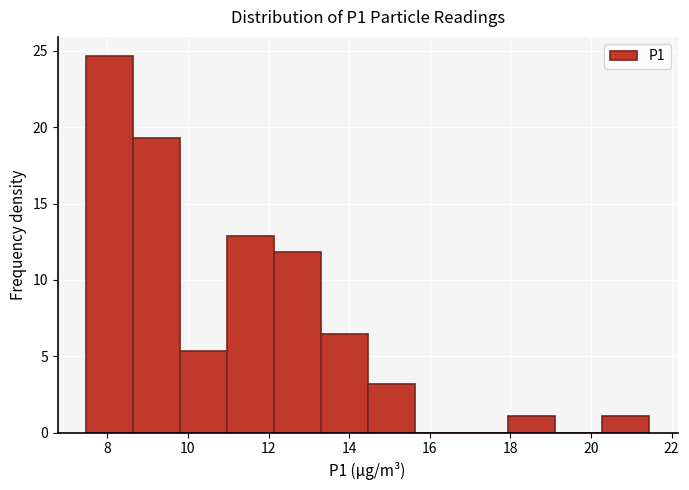

What is the height of the bar covering 13.2 to 14.4 on the x-axis? Neither the bar edges nor the heights are printed on the chart, so give them approximately, as read against the axes.

6.5